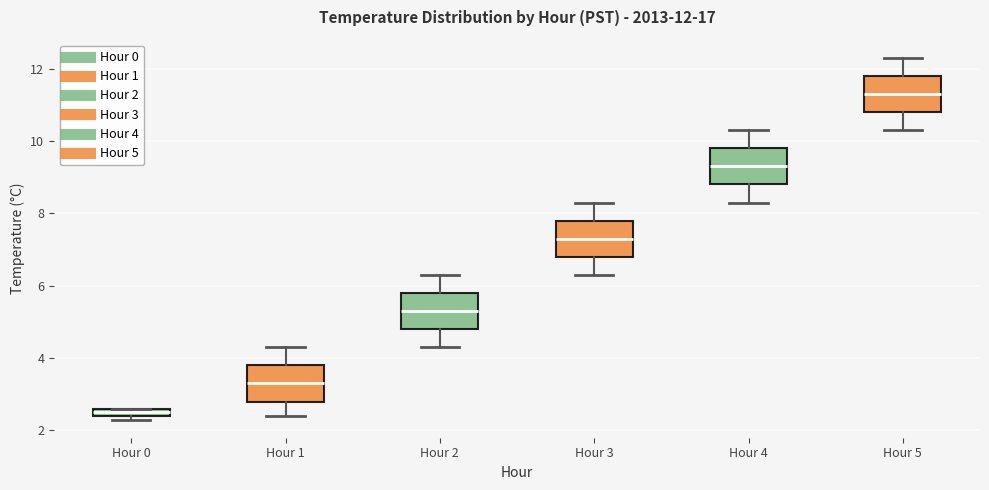

Which box's median line is the lowest?

Hour 0